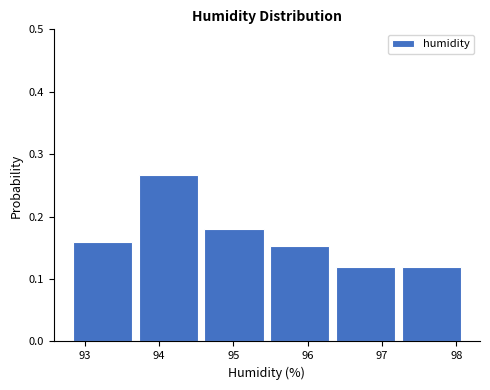

What is the height of the bar covering 96.3 to 97.2 on the x-axis? Neither the bar edges nor the heights are printed on the chart, so give them approximately, as read against the axes.

0.12